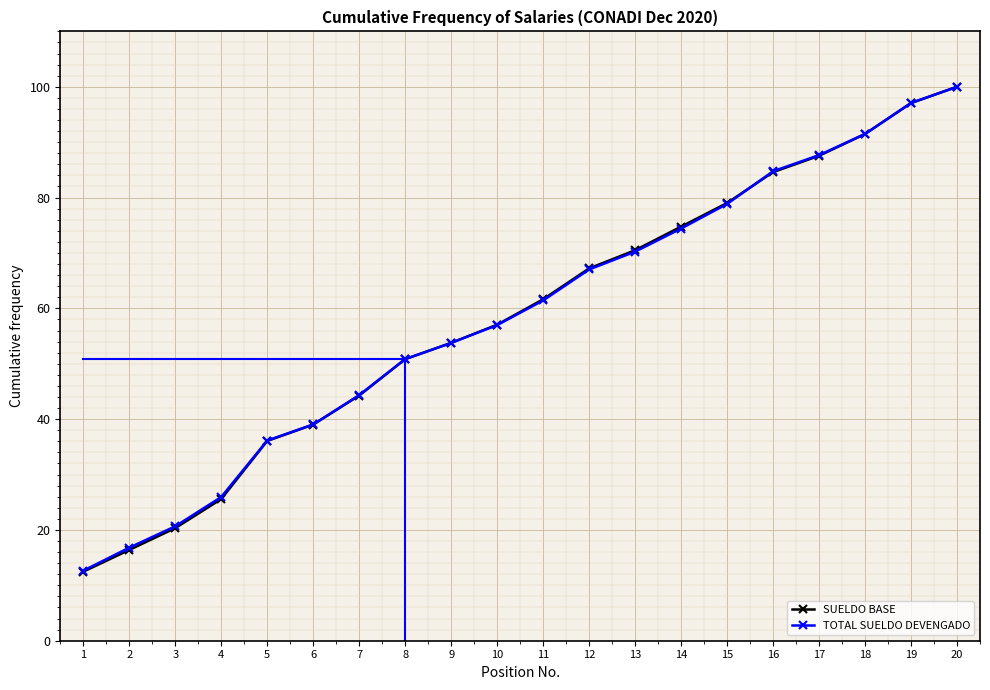

Does the chart have visible grid lines?

Yes